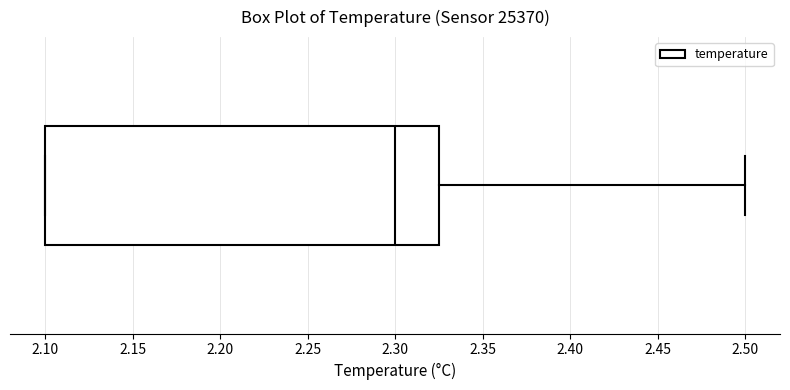

Transcribe this box plot: give where the median line is, the range the box spans, and where the two whiskers end, as read against the x-axis. The values are not printed on the chart, so give them approximately, as read against the axis.

median 2.300, box 2.100 to 2.325, whiskers 2.100 to 2.500